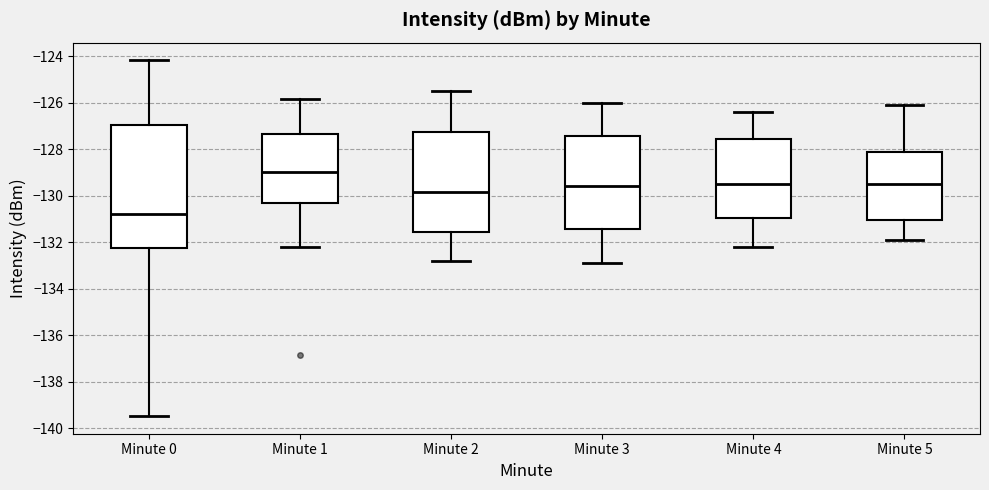

Where does the lower whisker of the box for Minute 5 end on the y-axis? The values are not printed on the chart, so give them approximately, as read against the axis.

-131.8